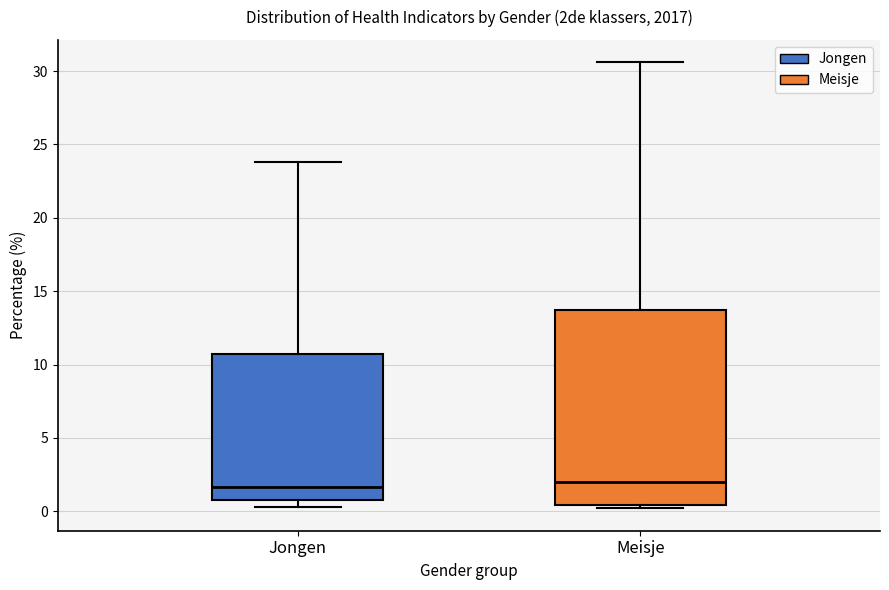

Where does the upper whisker of the box for Jongen end on the y-axis? The values are not printed on the chart, so give them approximately, as read against the axis.

24.0